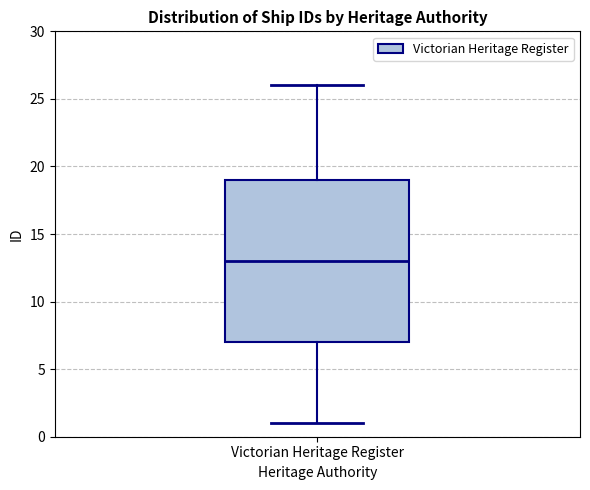

Read this box plot against the y-axis: the position of the median line, the range covered by the box, and the ends of both whiskers. The values are not printed on the chart, so give them approximately, as read against the axis.

median 13, box 7 to 19, whiskers 1 to 26